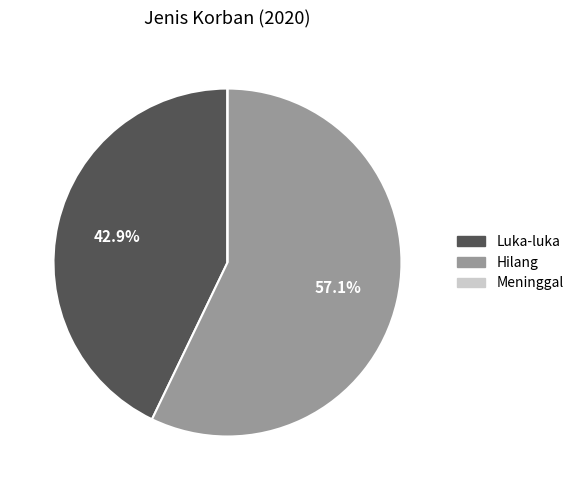

To the nearest percent, what percentage of the pie is Luka-luka?

43%